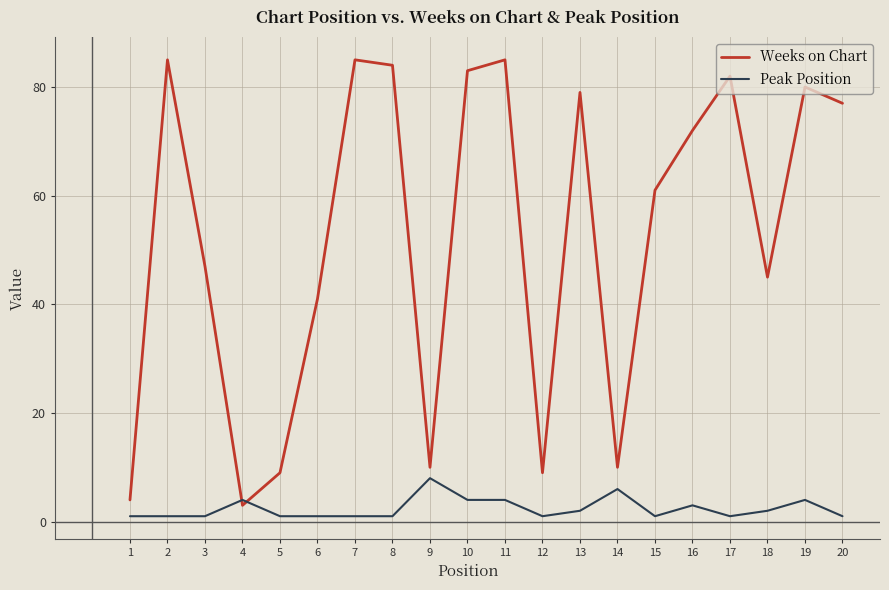

Which series has the largest total across all categories?

Weeks on Chart